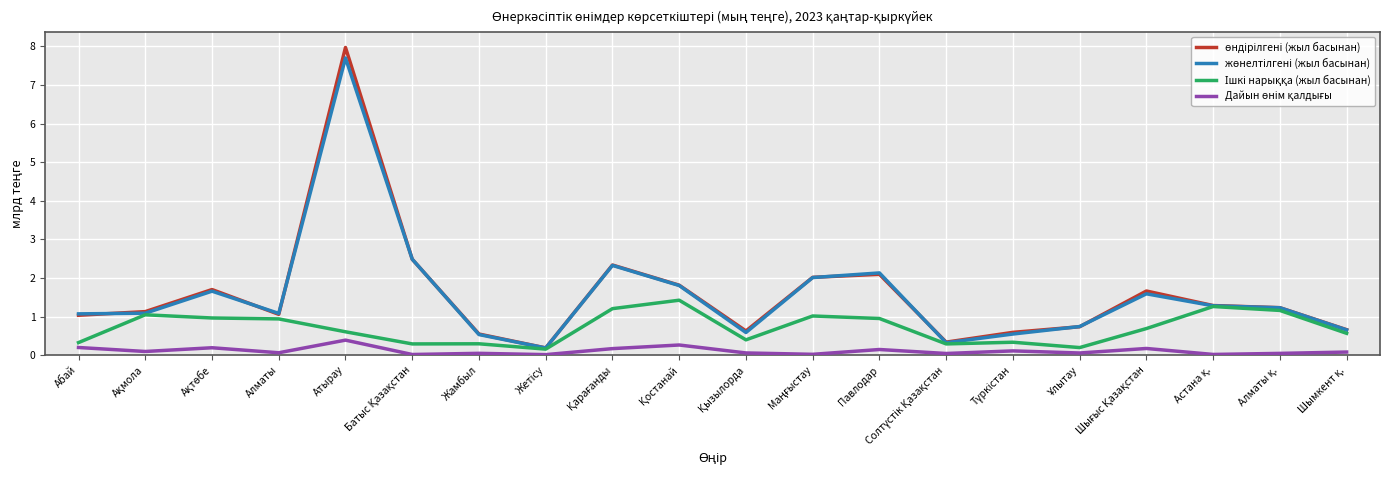

How many lines are shown in the chart?

4